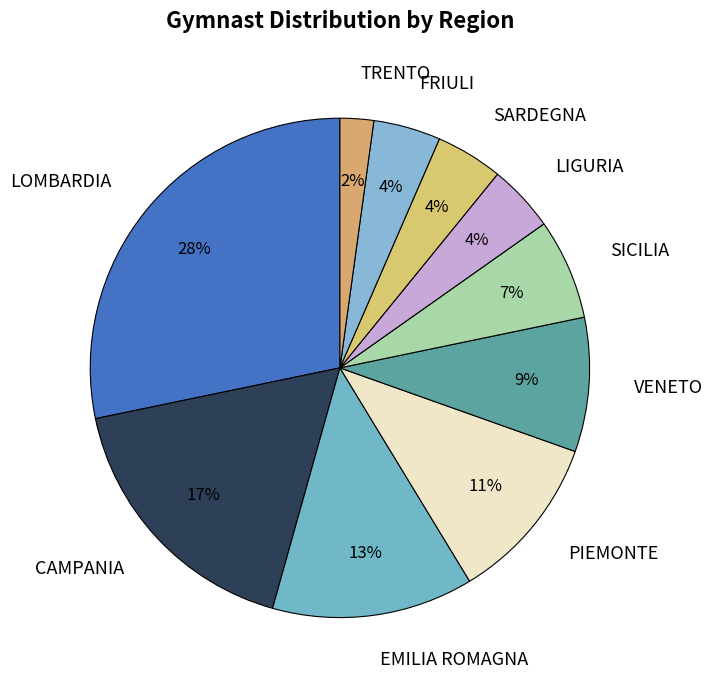

The FRIULI slice represents 10% of the pie. True or false?

False